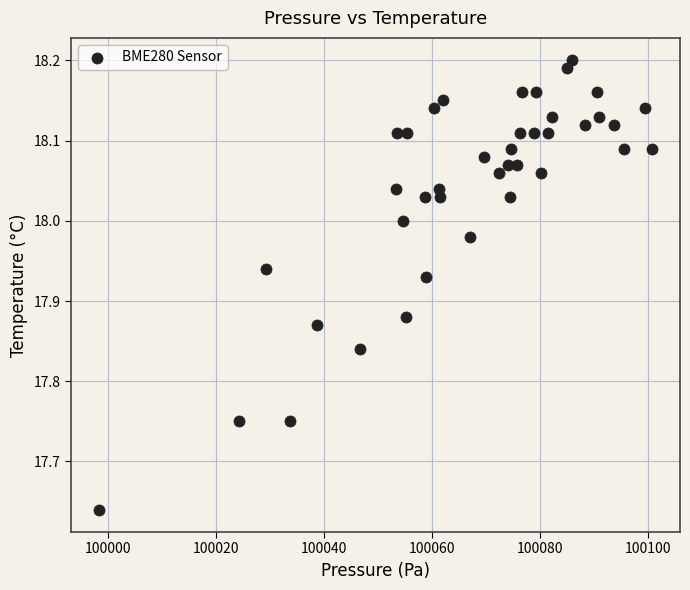

What is the range of Y values (max minus min)?

0.6